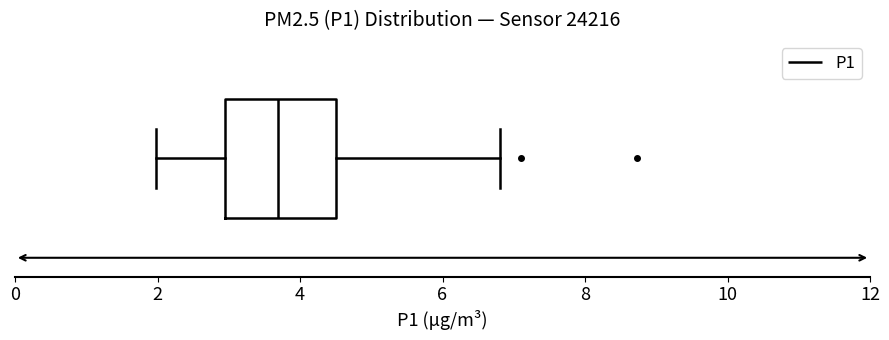

Transcribe this box plot: give where the median line is, the range the box spans, and where the two whiskers end, as read against the x-axis. The values are not printed on the chart, so give them approximately, as read against the axis.

median 3.6, box 3.0 to 4.6, whiskers 2.0 to 6.8